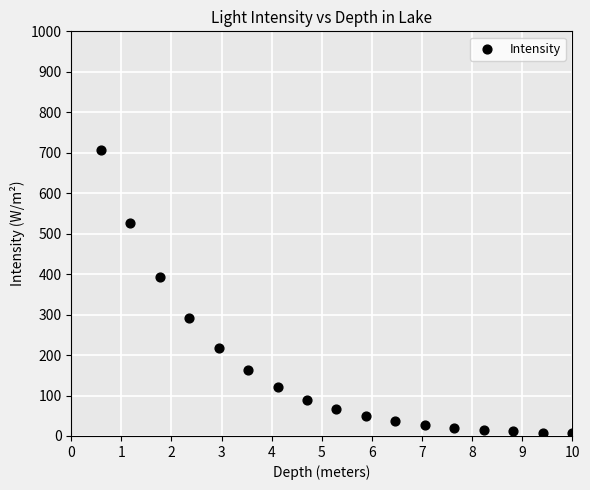

What is the range of X values (max minus min)?

9.4